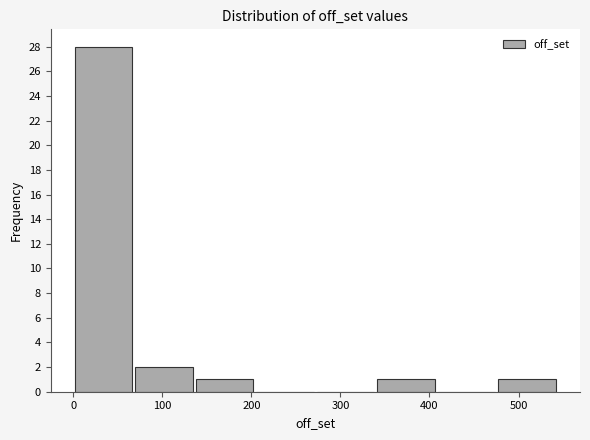

Reading left to right, list every bar in this chart as the range it spans on the x-axis followed by its height. Neither the bar edges nor the heights are printed on the chart, so give them approximately, as read against the axes.

0 to 70: 28
70 to 140: 2
140 to 200: 1
200 to 270: 0
270 to 340: 0
340 to 410: 1
410 to 480: 0
480 to 540: 1